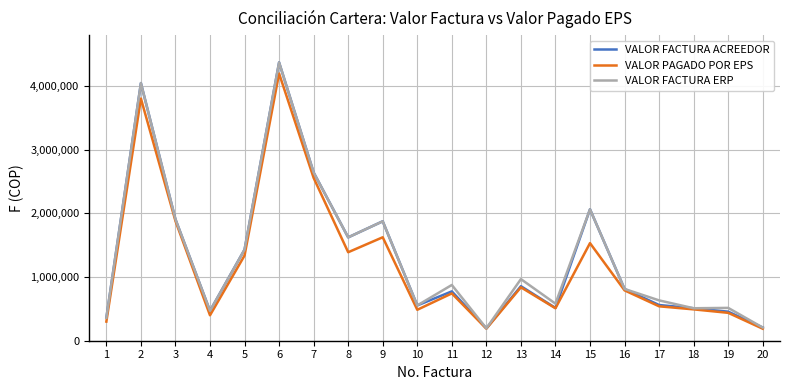

What is the difference between the maximum and second lowest values in the VALOR FACTURA ERP series?

4165392.0